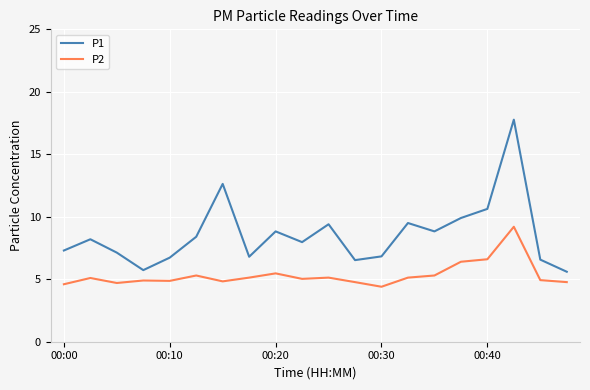

True or false: P2 and P1 intersect in this chart.

False